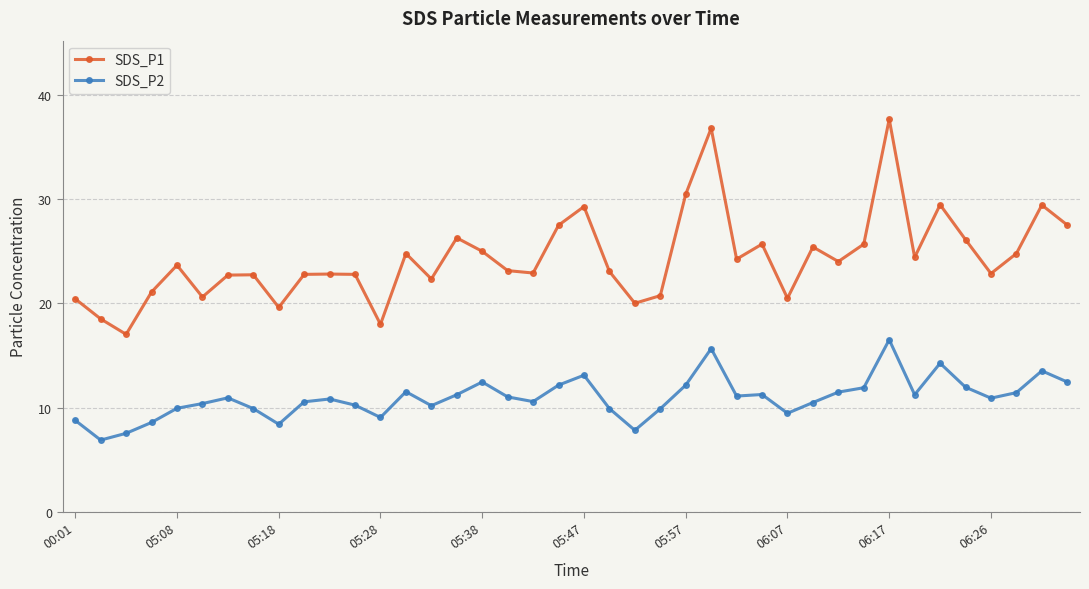

Which series has the widest spread of values?

SDS_P1